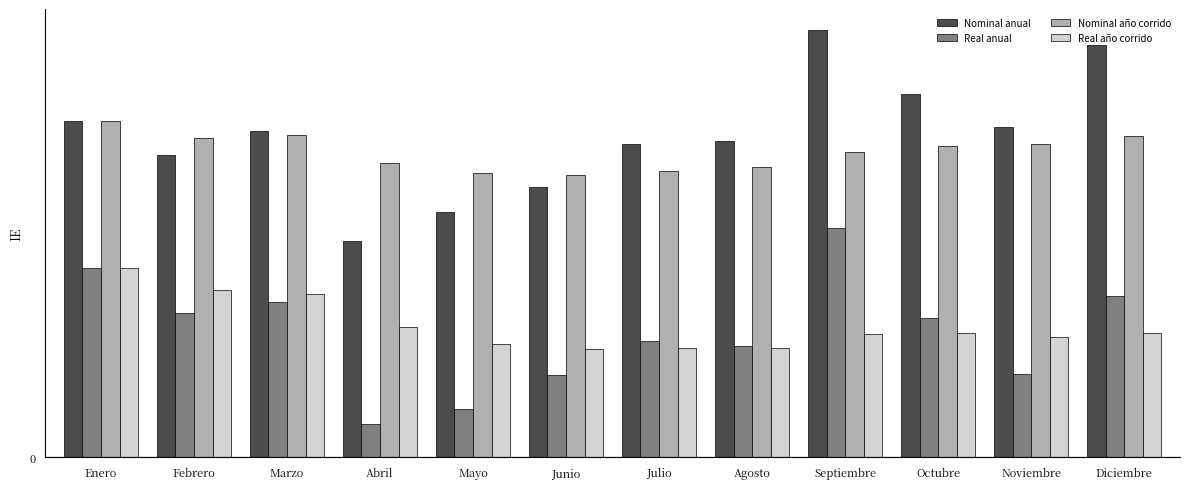

What are all the series names shown in the legend?

Nominal anual, Real anual, Nominal año corrido, Real año corrido